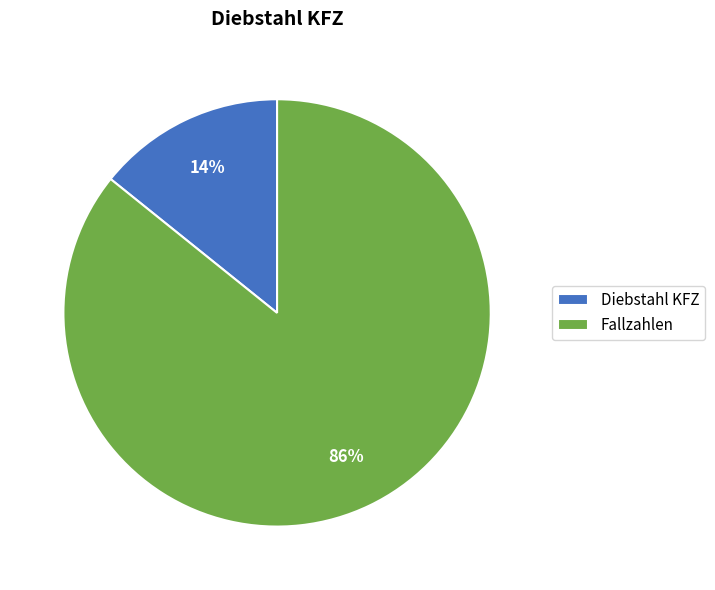

To the nearest percent, what portion does Diebstahl KFZ represent?

14%